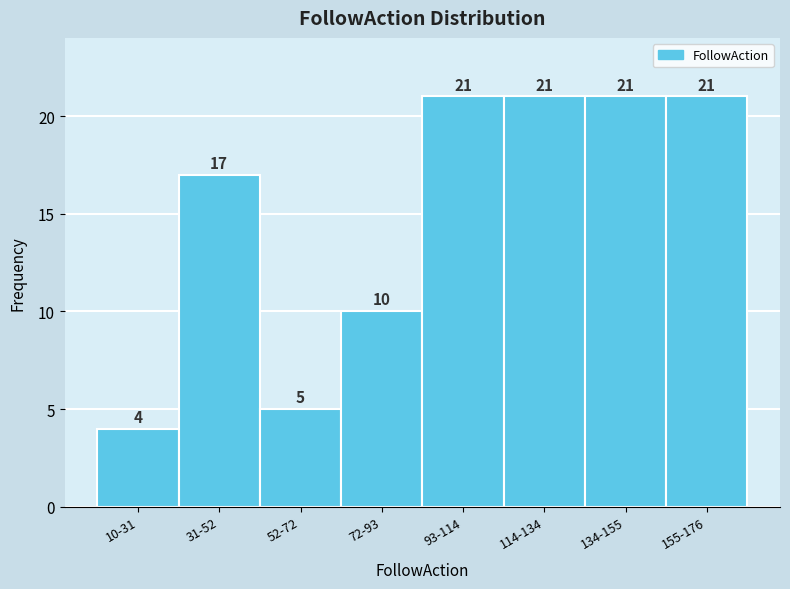

Reading left to right, list all the values displayed in this chart.

4	17	5	10	21	21	21	21